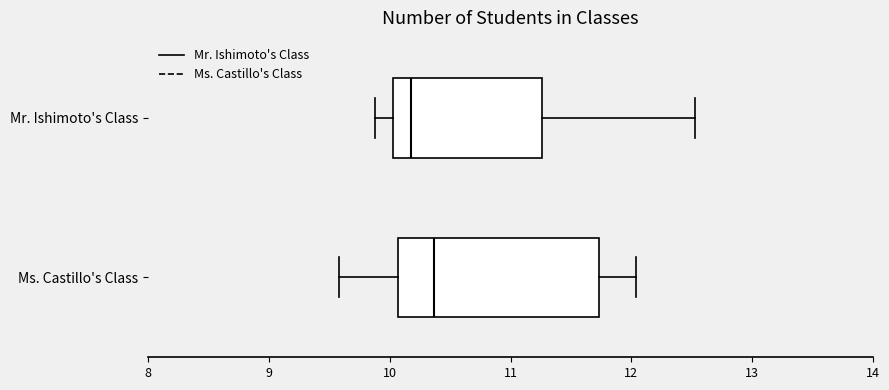

Where does the right whisker of the box for Mr. Ishimoto's Class end on the x-axis? The values are not printed on the chart, so give them approximately, as read against the axis.

12.5